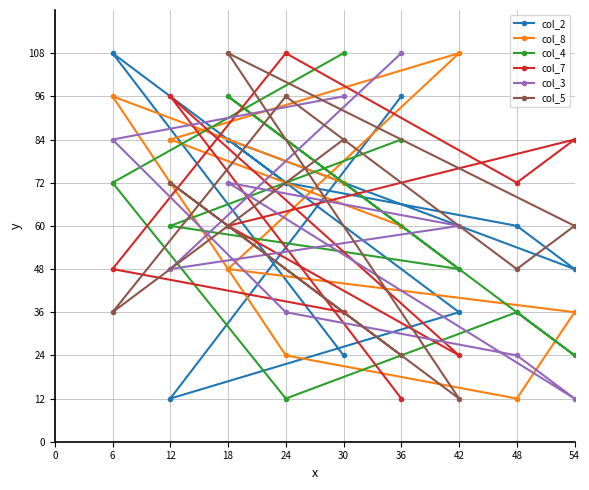

What is the sum of all col_3 values?

540